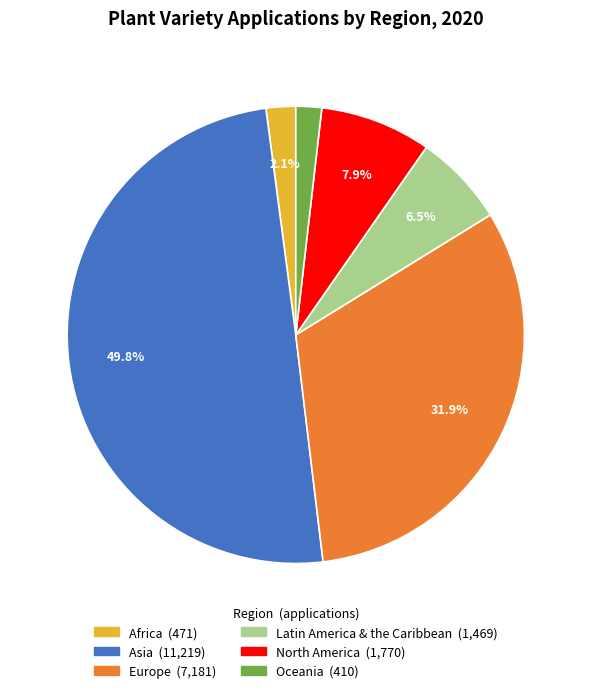

Is it true that North America is 8% of the pie?

True